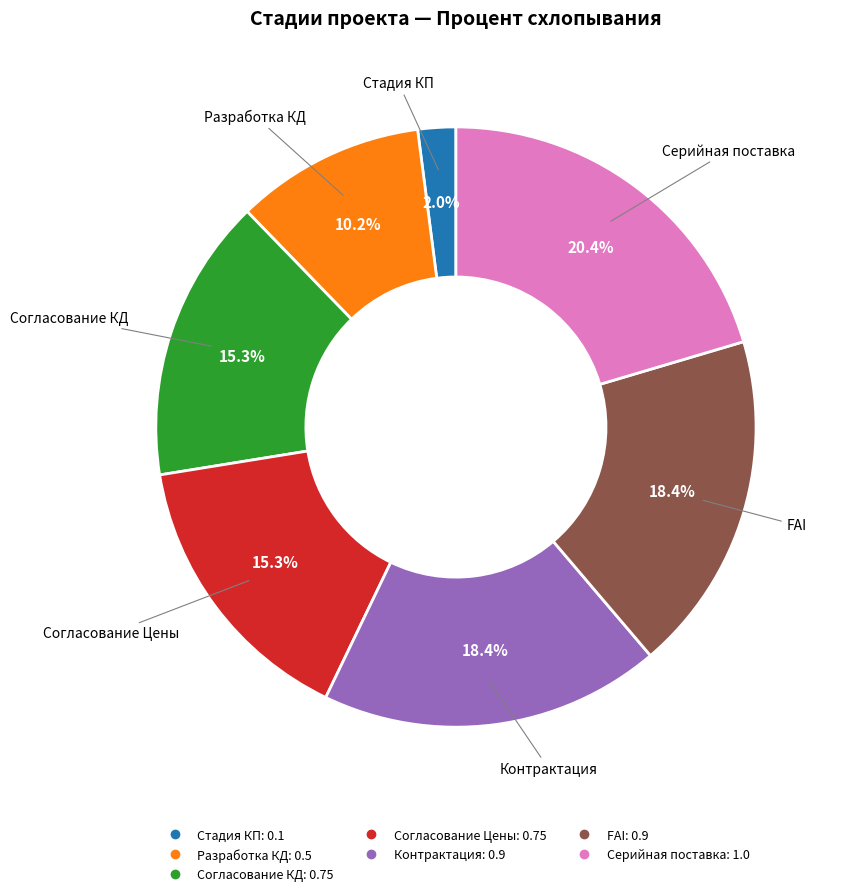

Which has a higher value, Согласование КД or FAI?

FAI